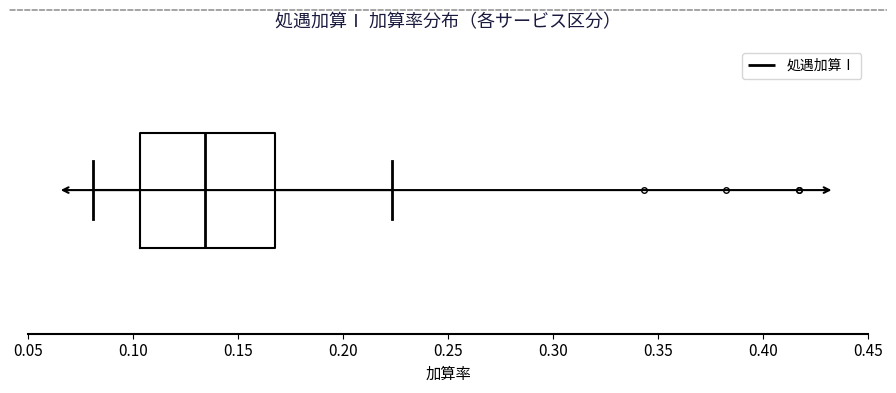

Where does the right whisker of the box end on the x-axis? The values are not printed on the chart, so give them approximately, as read against the axis.

0.225